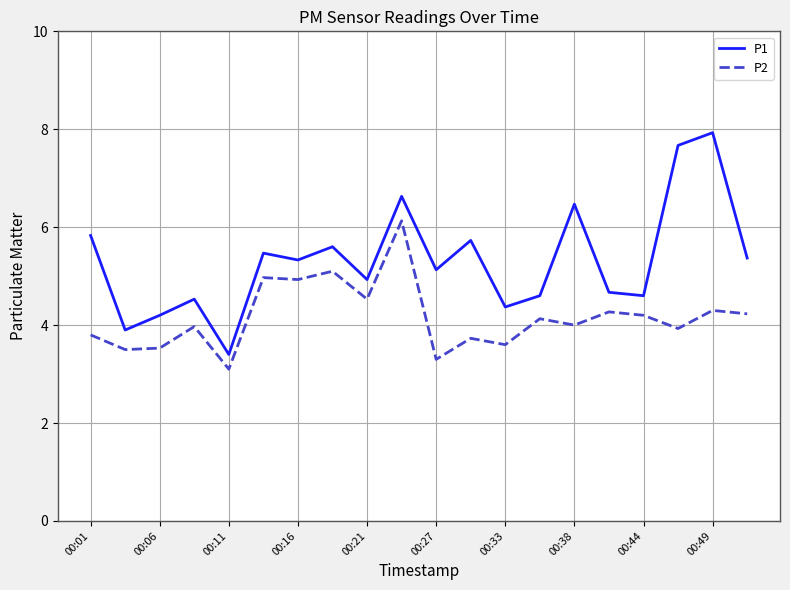

True or false: P2 and P1 cross at least once.

False